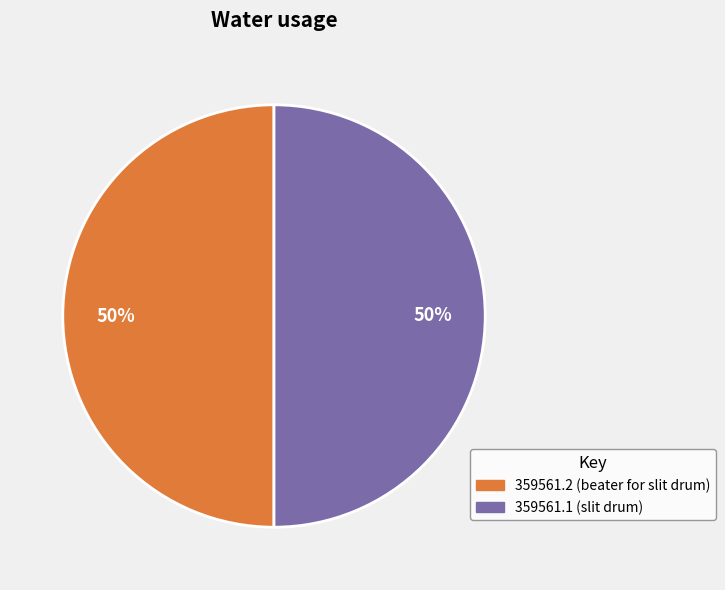

Do 359561.1 (slit drum) and 359561.2 (beater for slit drum) together represent more than half of the pie?

Yes